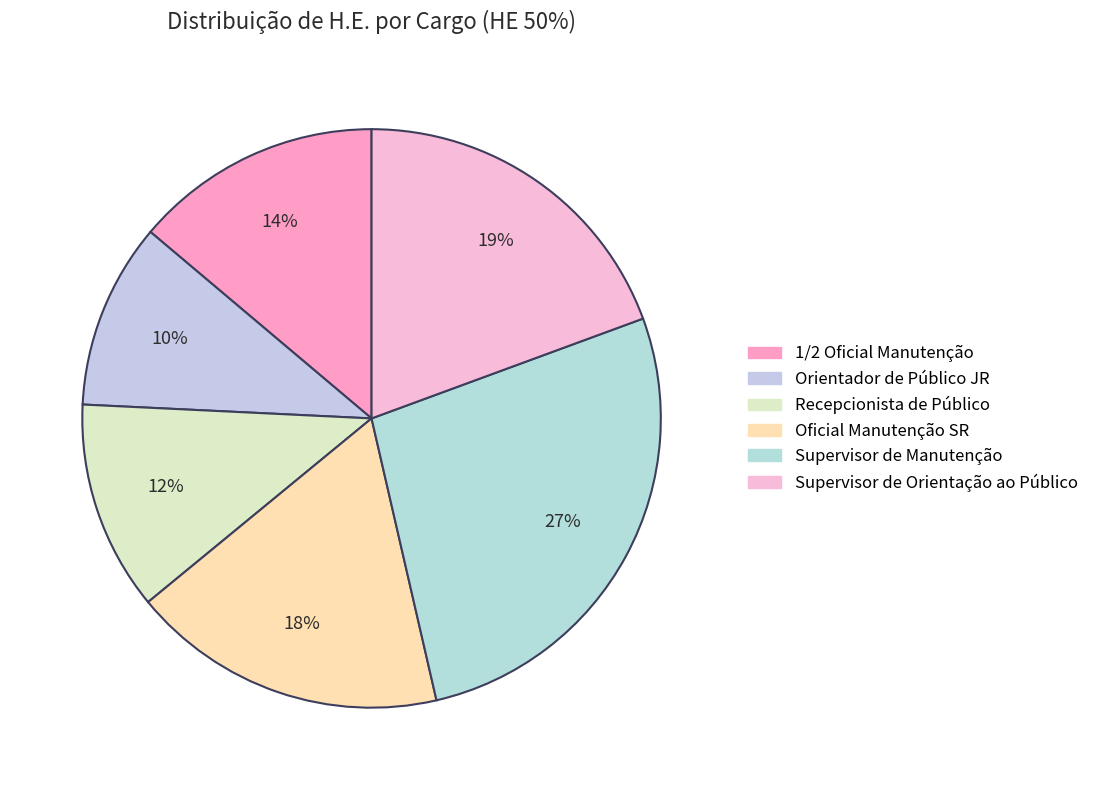

How many segments does this pie chart have?

6